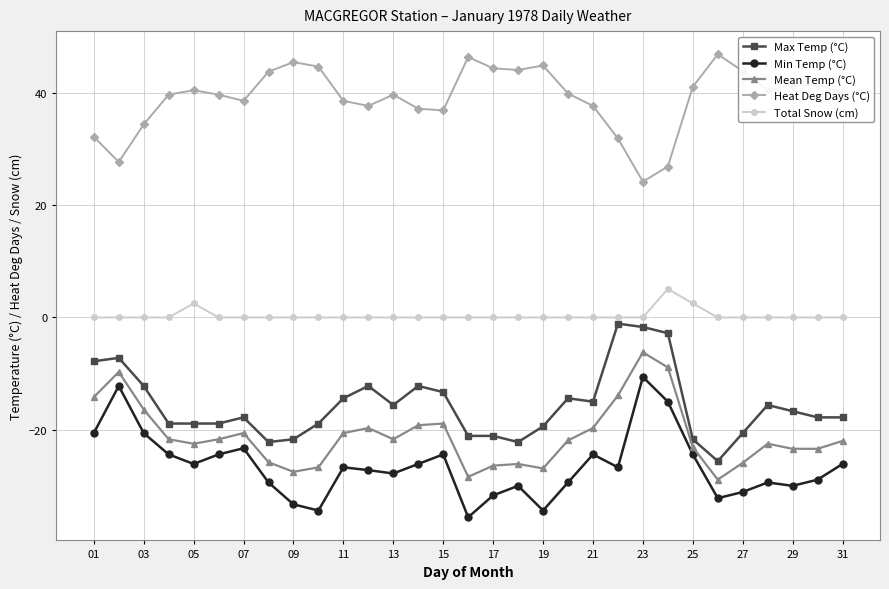

What is the difference between the maximum and minimum values in the Heat Deg Days (°C) series?

22.7